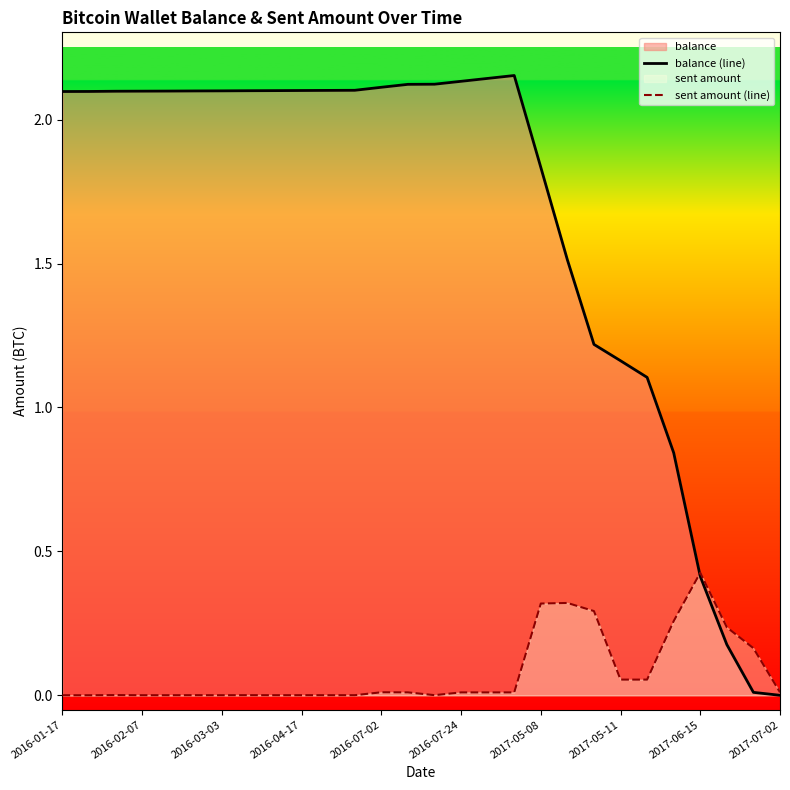

Which series has the largest range (max minus min)?

balance (line)